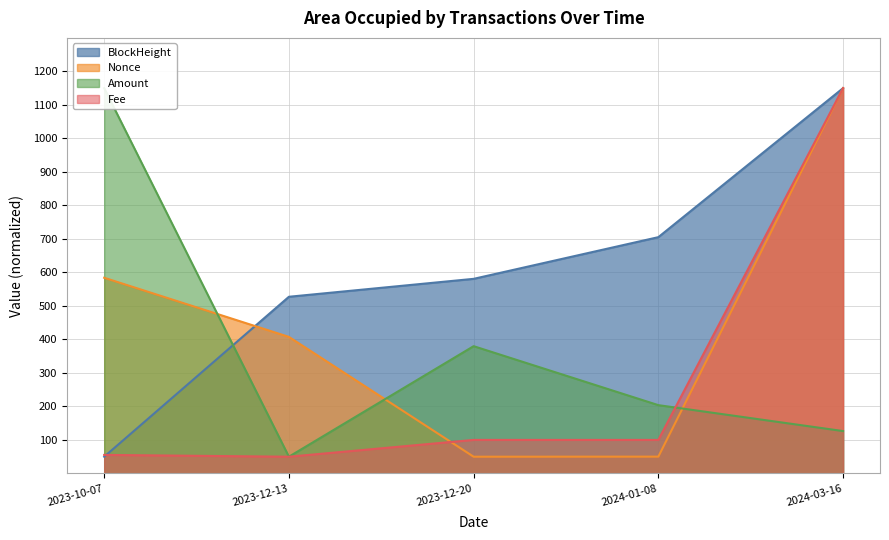

At which label is Nonce closest to 599?

2023-10-07